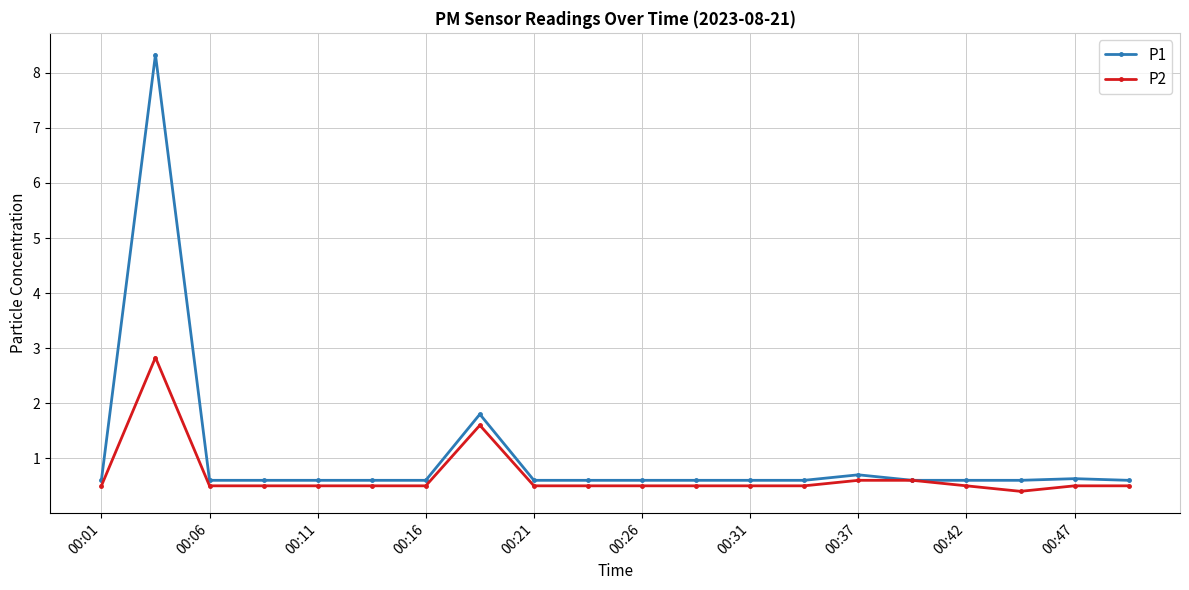

How many lines are shown in the chart?

2